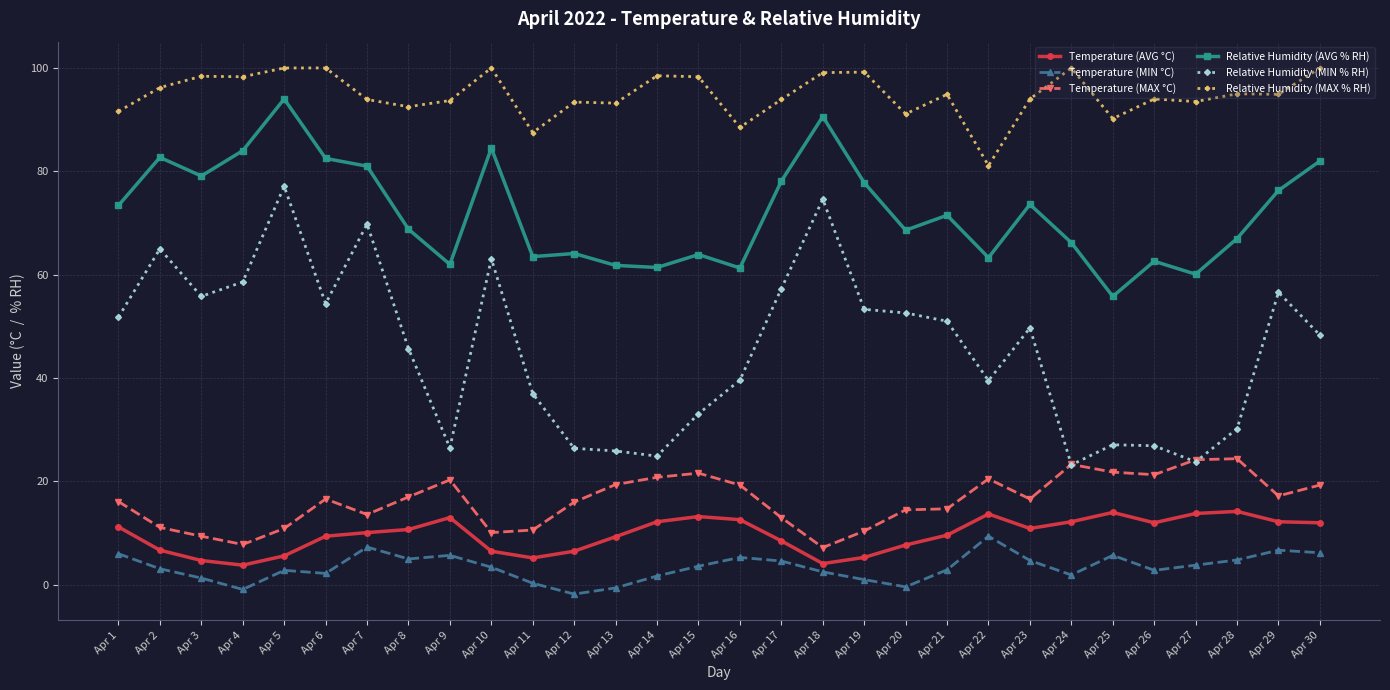

How many values in the Relative Humidity (MIN % RH) series are below 49?

15